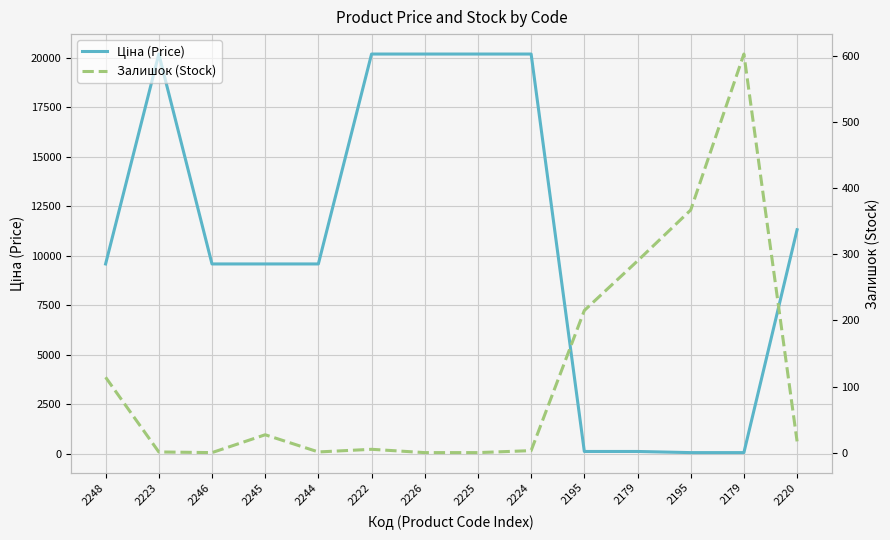

What is the lowest value of the Ціна (Price) series?

57.7